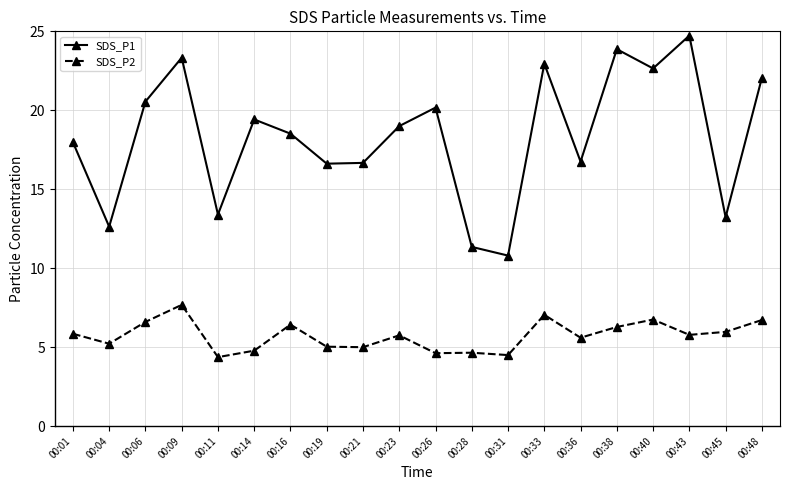

At which category does SDS_P1 reach its first local valley?

00:04